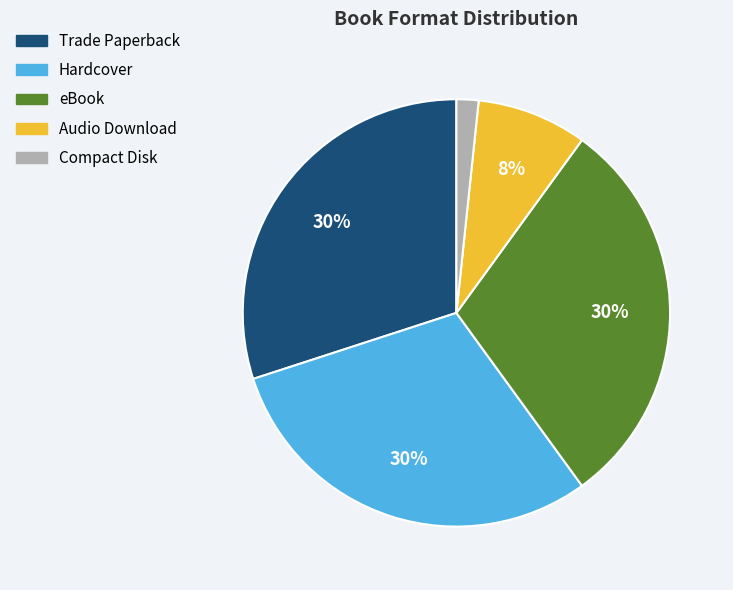

Does Audio Download account for over 50% of the chart?

No